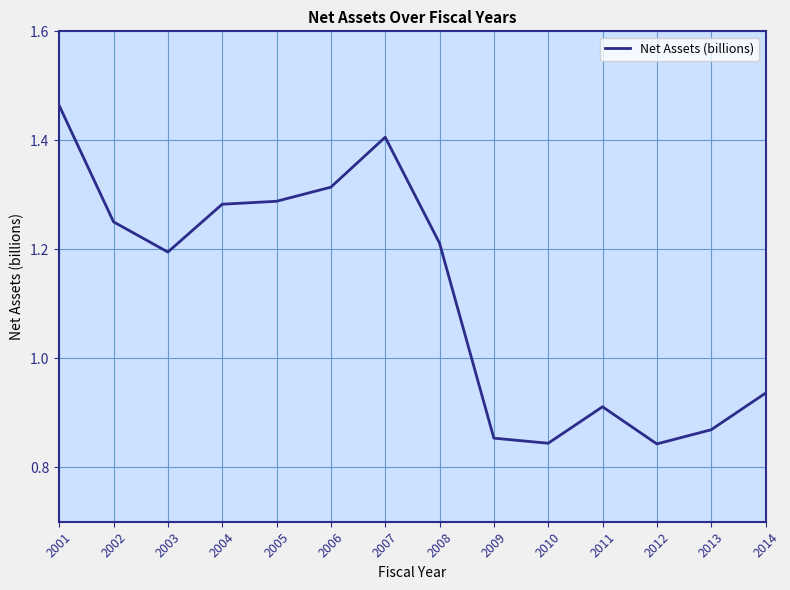

Which category has the highest value across all series?

2001